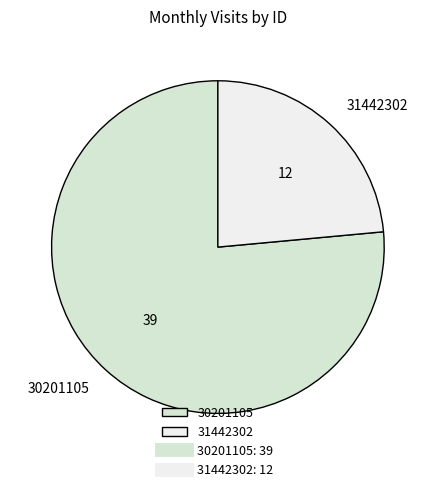

How many segments does this pie chart have?

2